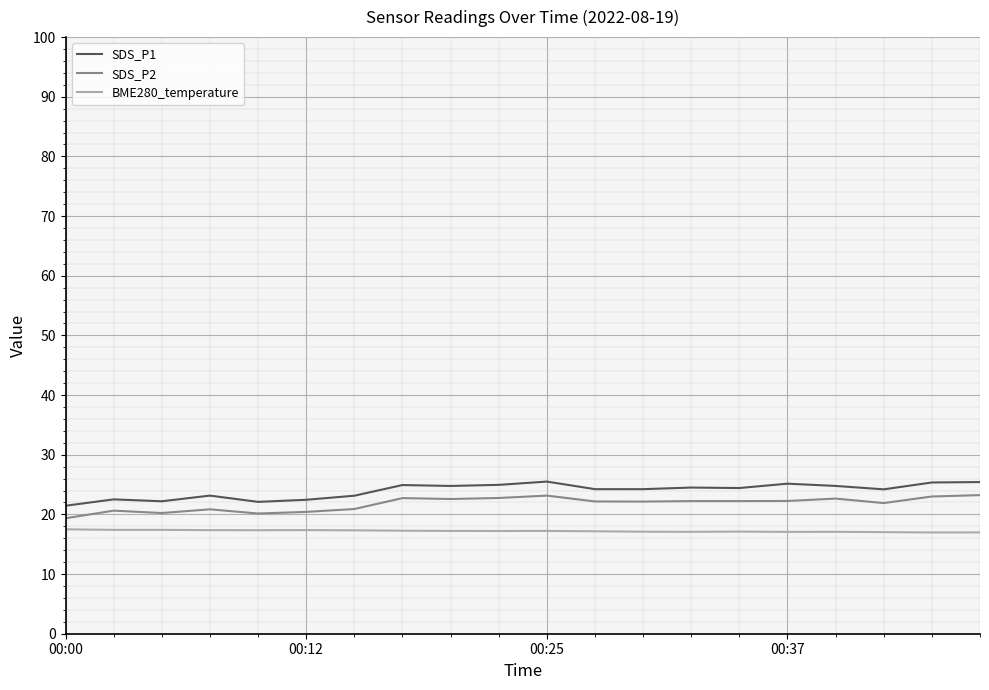

What are all the series names shown in the legend?

SDS_P1, SDS_P2, BME280_temperature